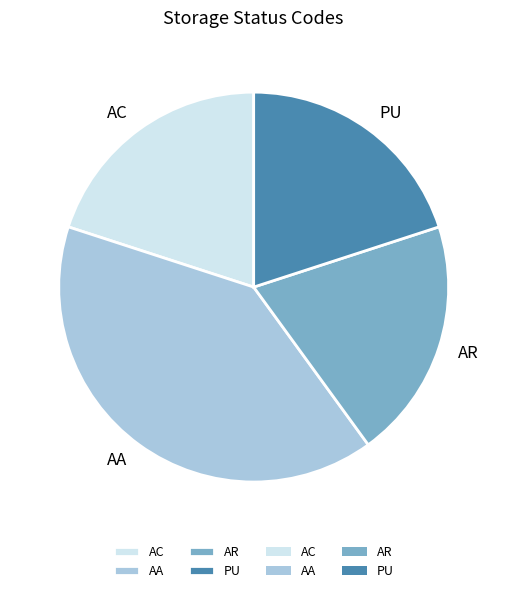

Is the sum of AC and AR greater than half?

No